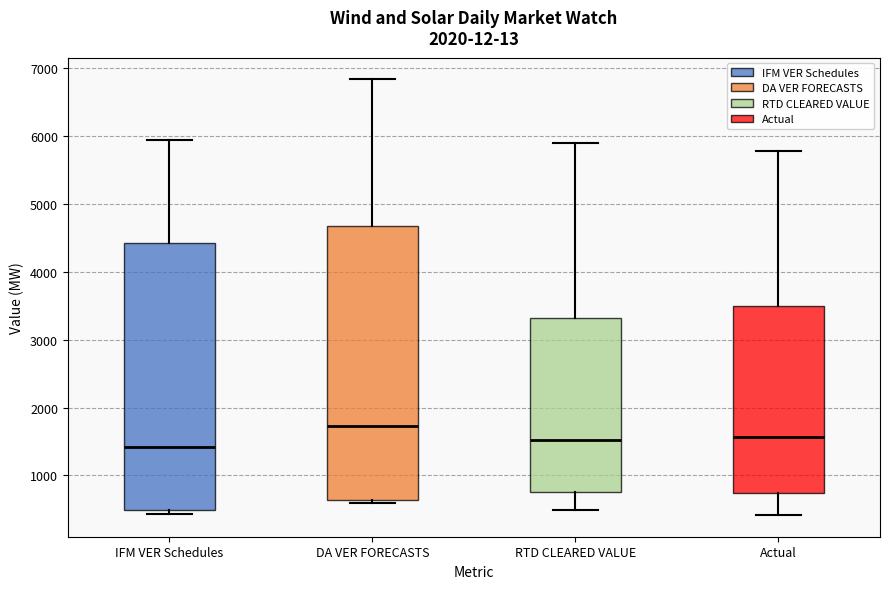

Which box is the tallest, from its lower edge to its upper edge?

DA VER FORECASTS